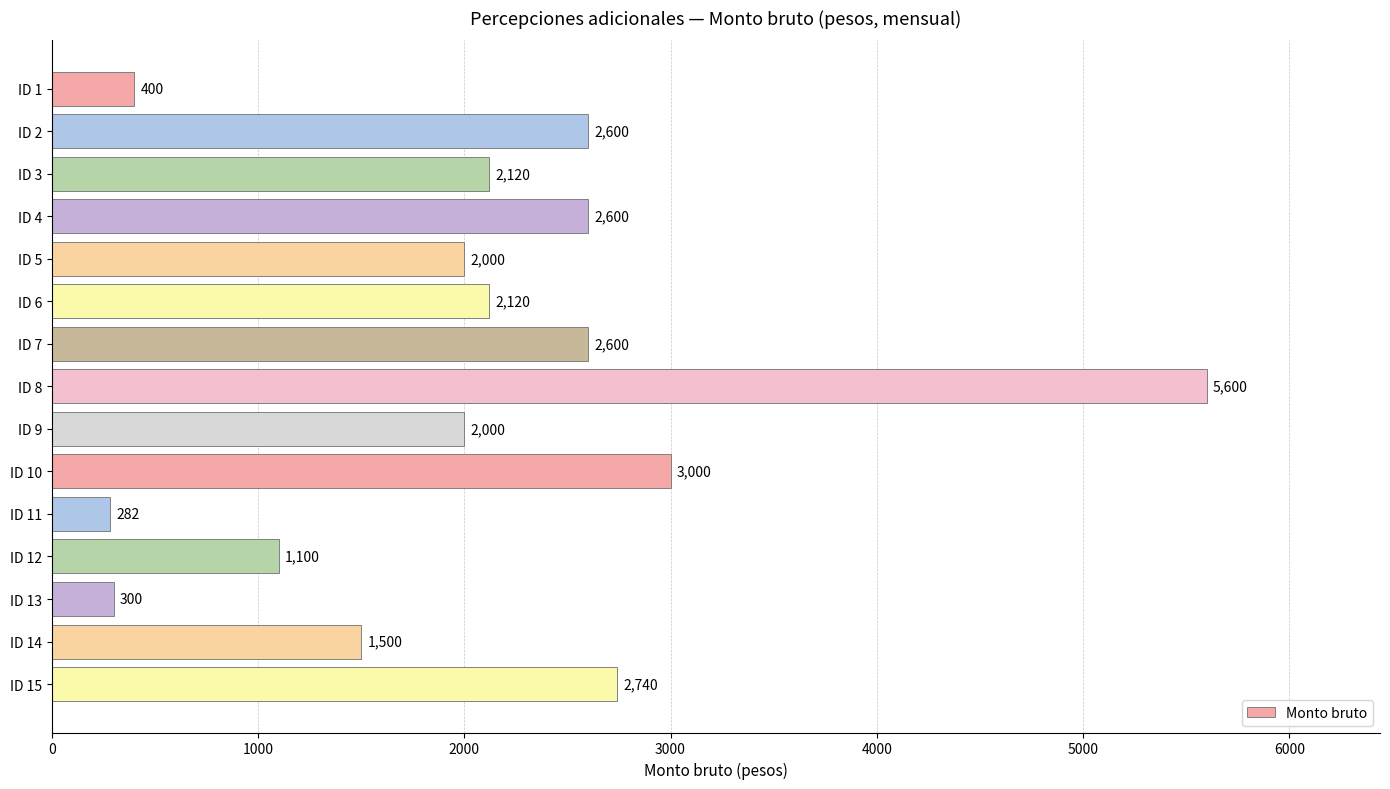

Reading bottom to top, transcribe all the data shown in this chart.

2740	1500	300	1100	282	3000	2000	5600	2600	2120	2000	2600	2120	2600	400